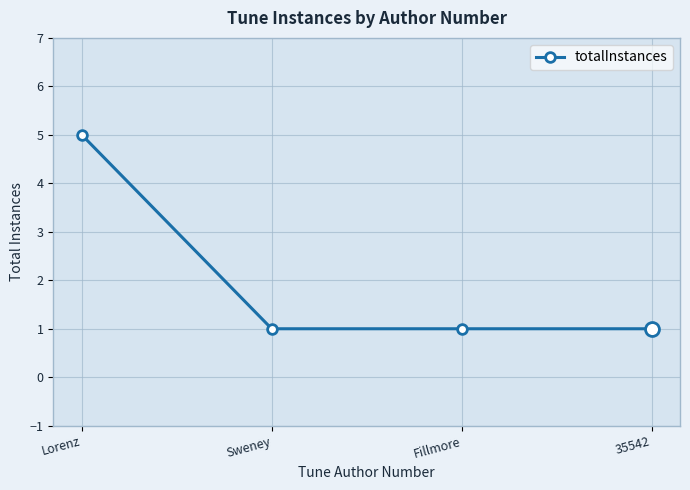

What is the sum of all values?

8